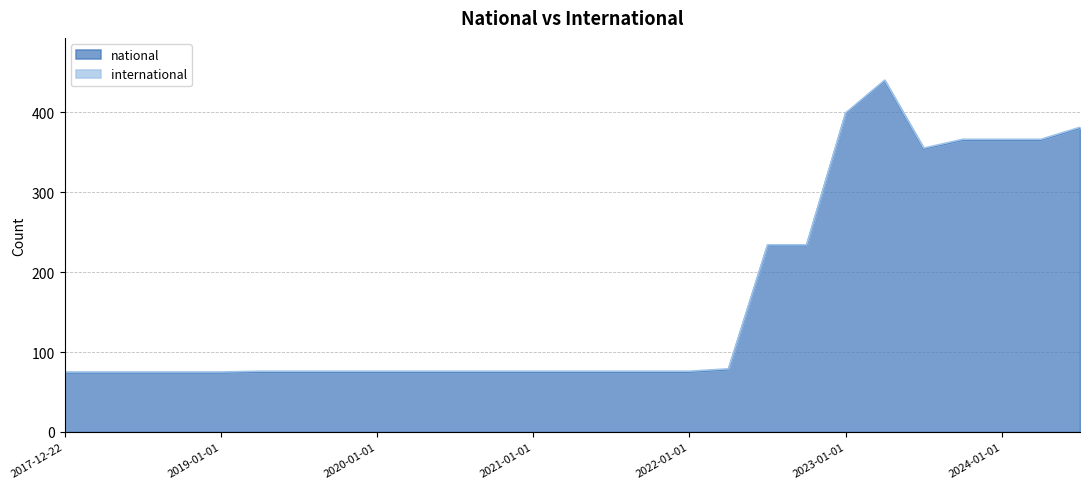

At which category does the data reach its first local valley?

2023-07-01